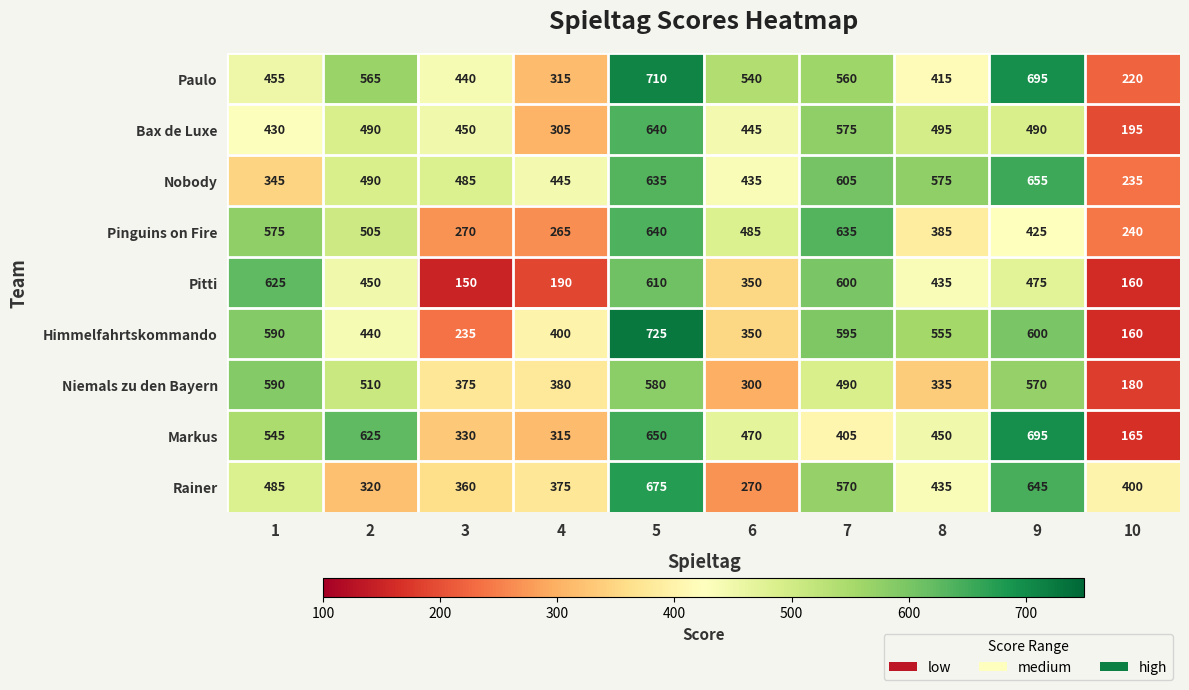

What value does the Himmelfahrtskommando series have at 2?

440